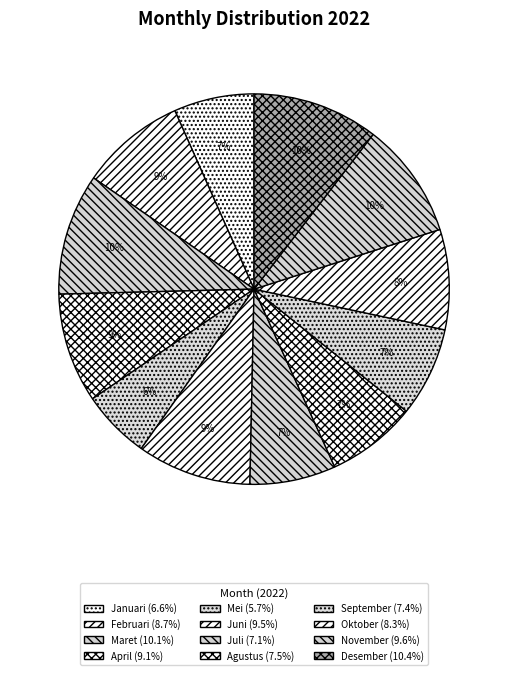

True or false: Mei accounts for 6% of the total.

True